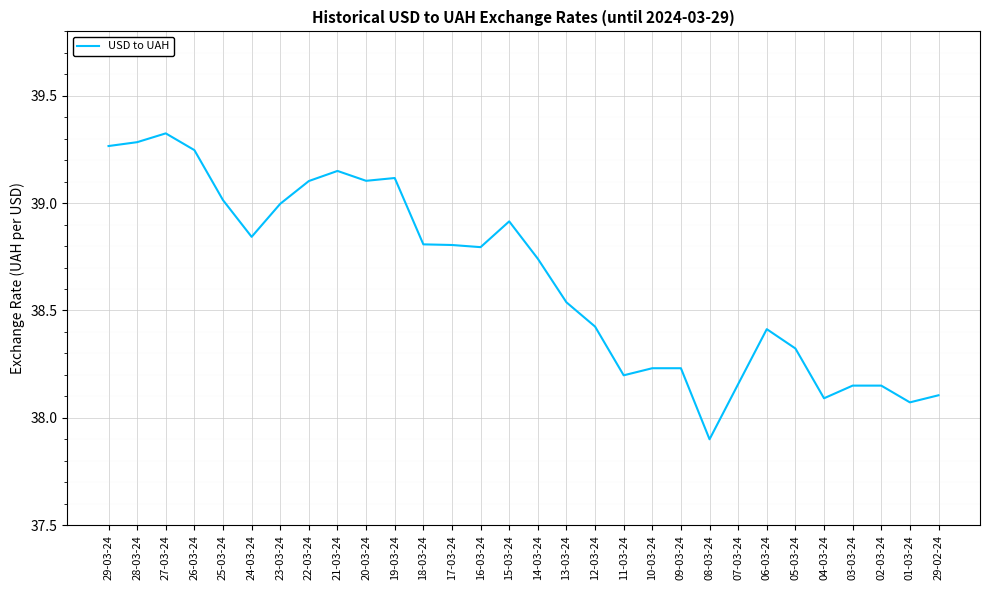

What is the smallest value displayed?

37.9